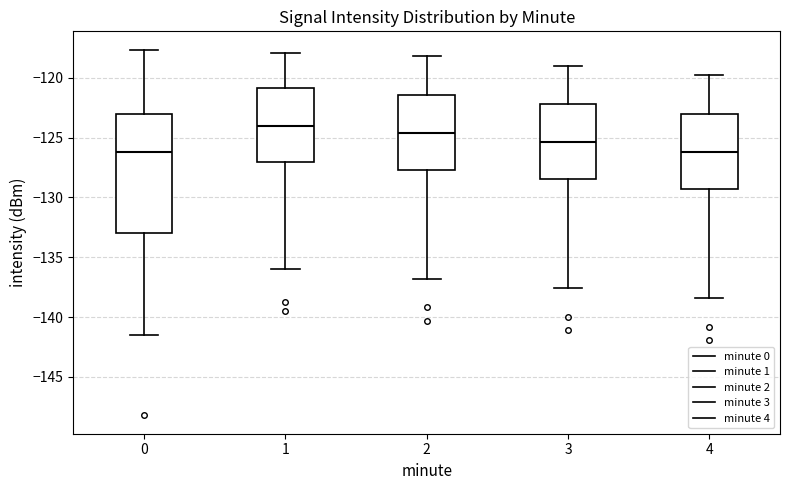

Which box is the tallest, from its lower edge to its upper edge?

0